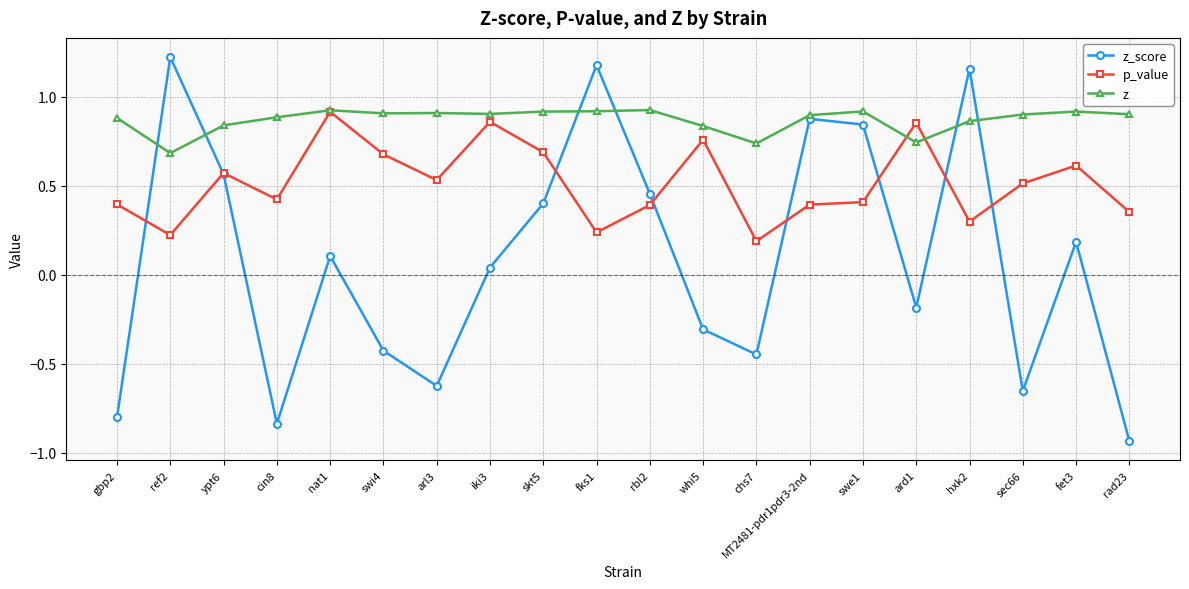

True or false: p_value has more than 2 points higher than both neighbors.

True